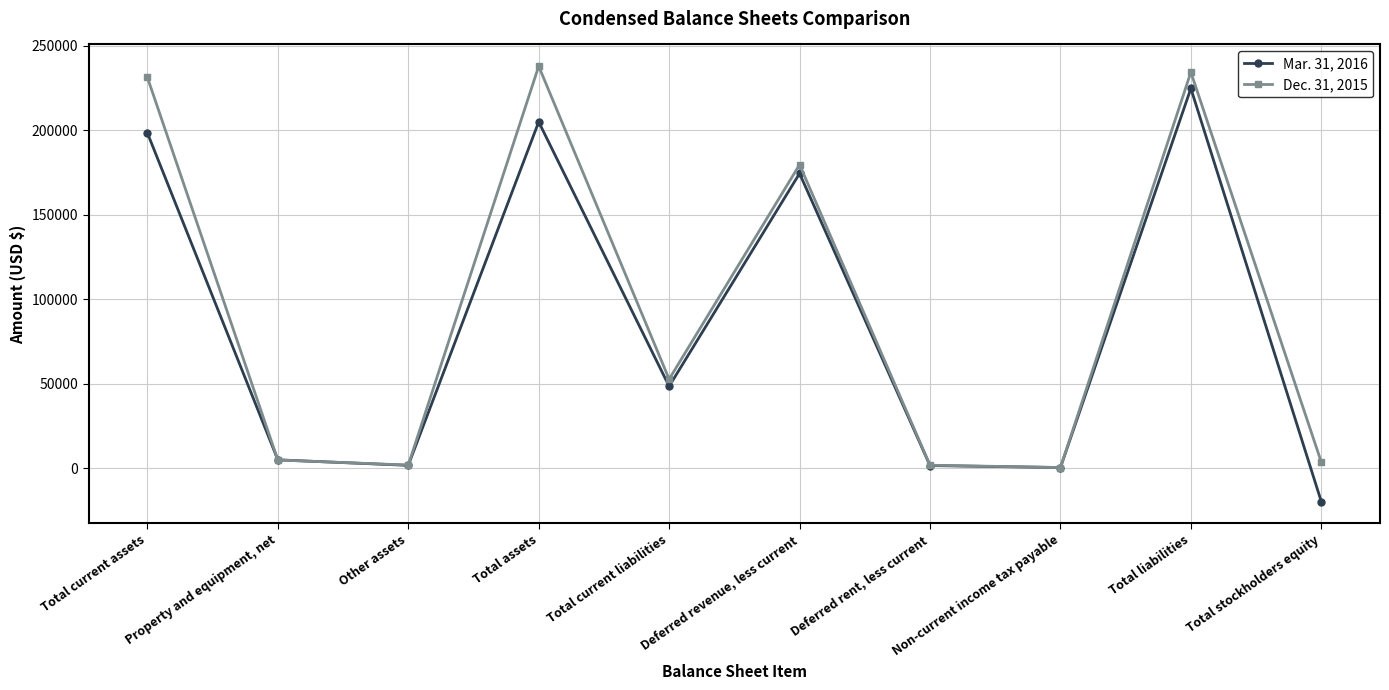

How many lines are shown in the chart?

2